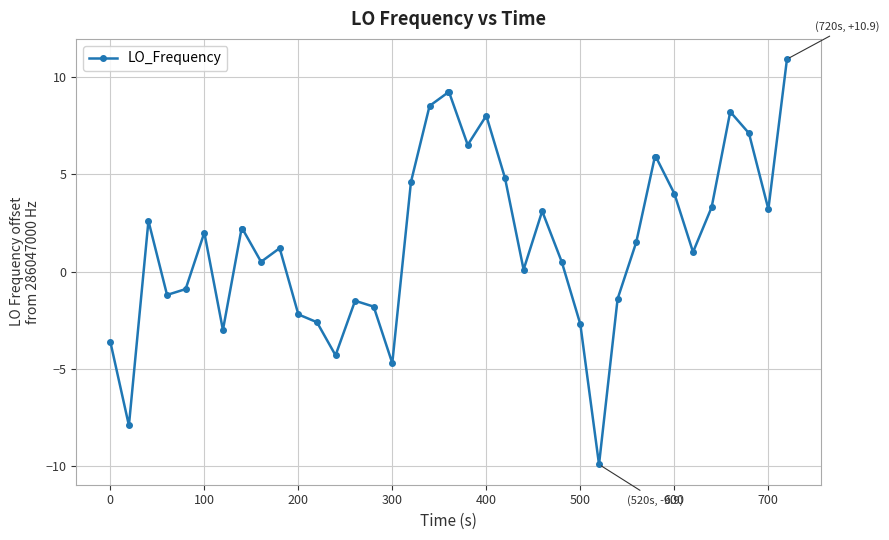

What is the difference between the maximum and second lowest values?

18.8